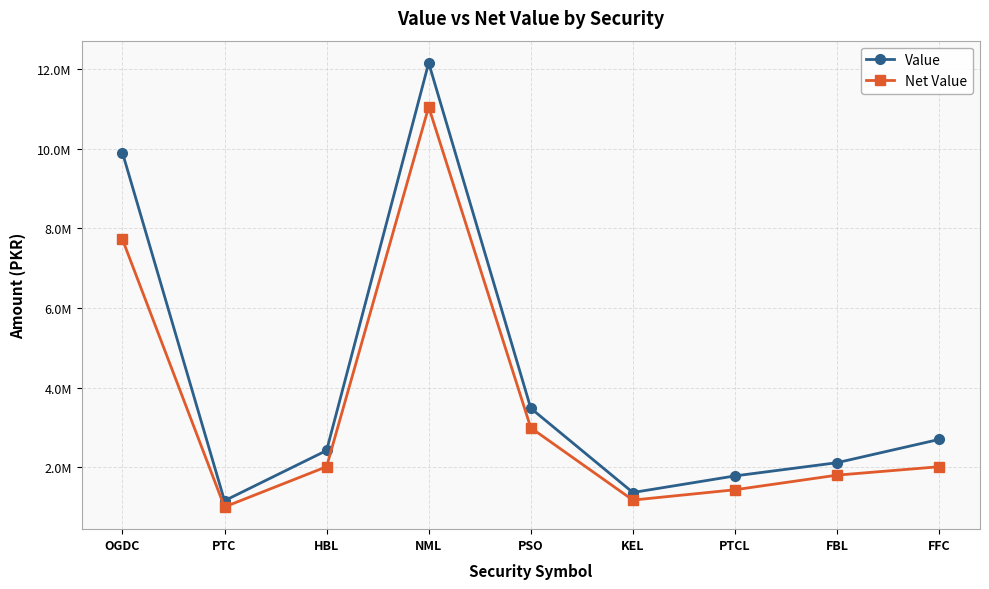

What are all the series names shown in the legend?

Value, Net Value